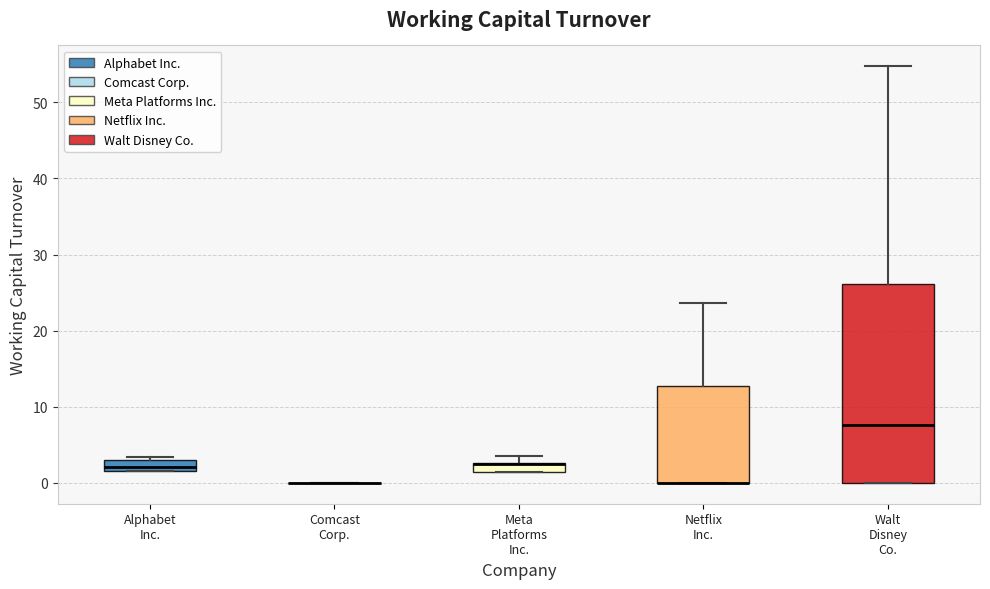

Which box is the tallest, from its lower edge to its upper edge?

Walt Disney Co.